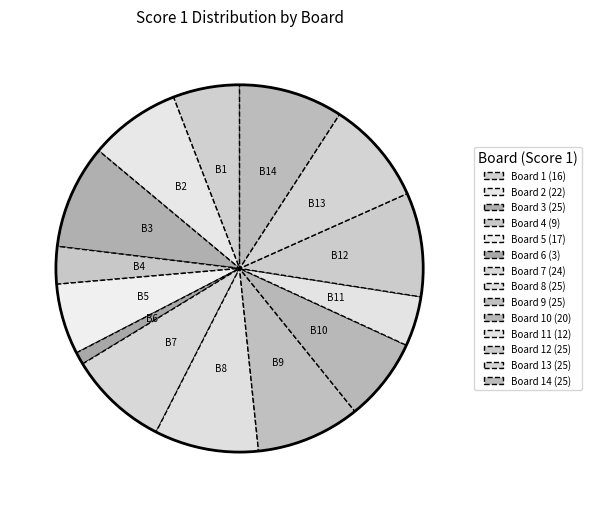

Count the number of slices in the pie.

14